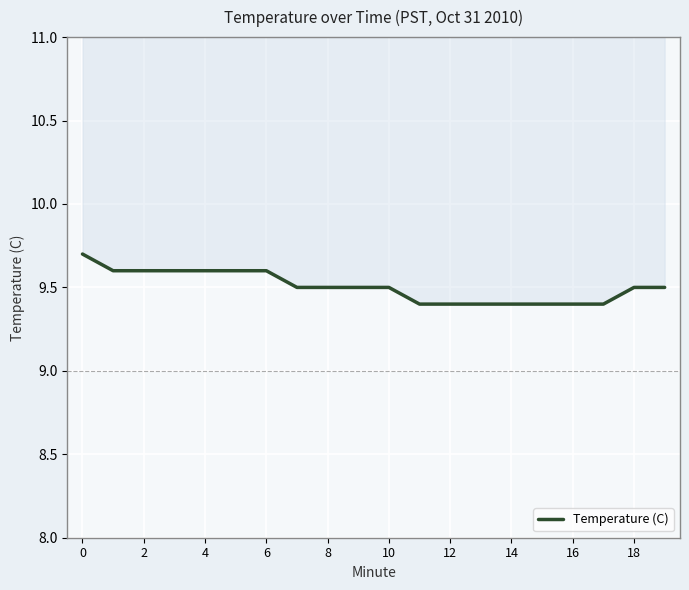

How many distinct data groups are displayed?

1